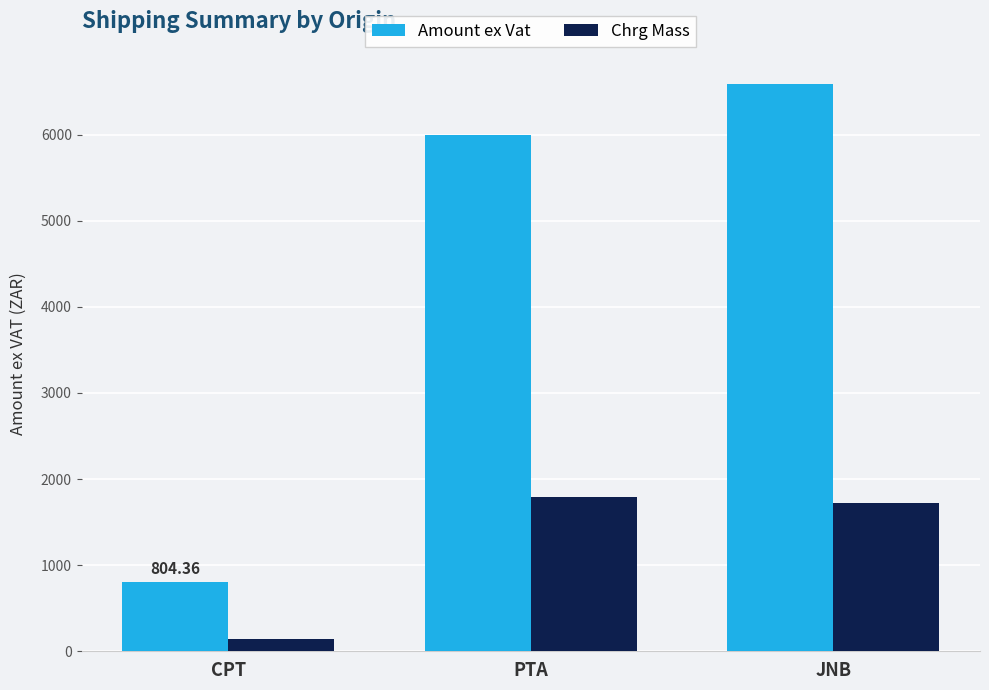

What are all the series names shown in the legend?

Amount ex Vat, Chrg Mass